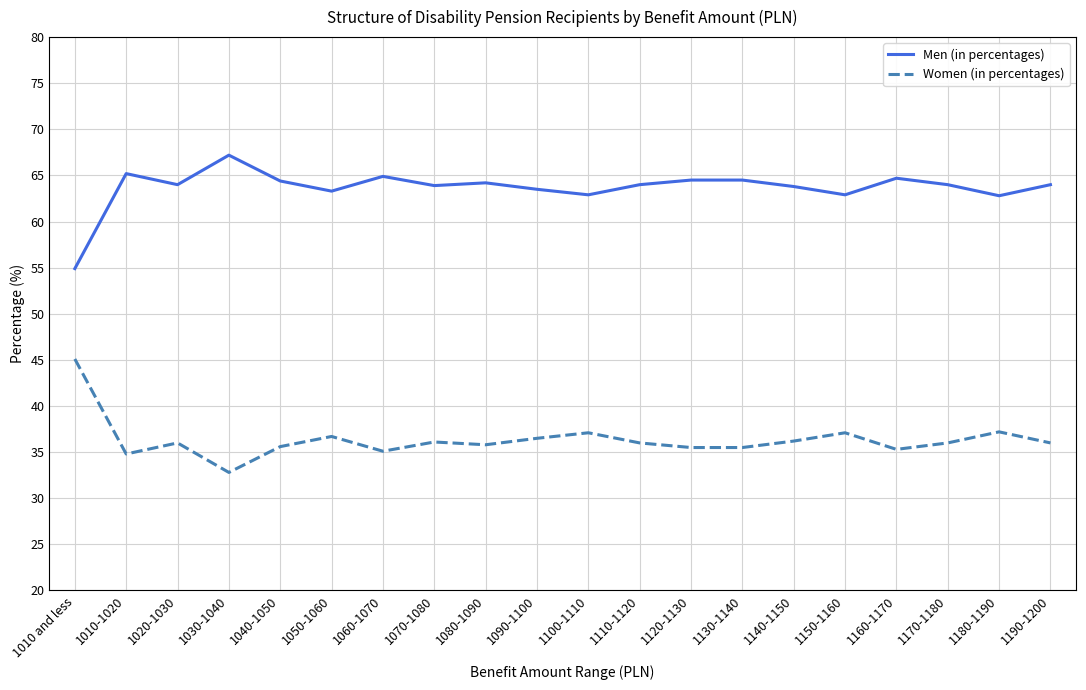

The Men (in percentages) series shows 37.6 at 1010 and less. True or false?

False